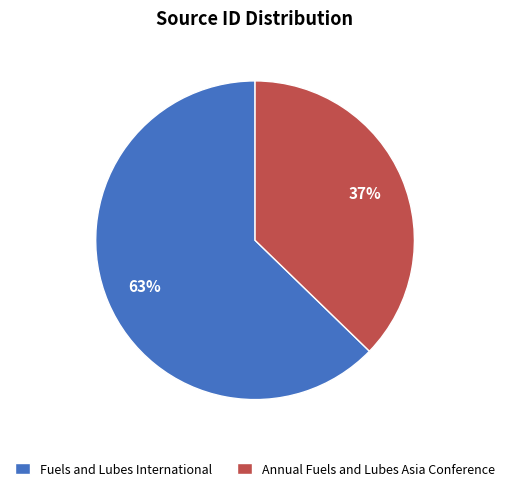

How many slices are in this pie chart?

2